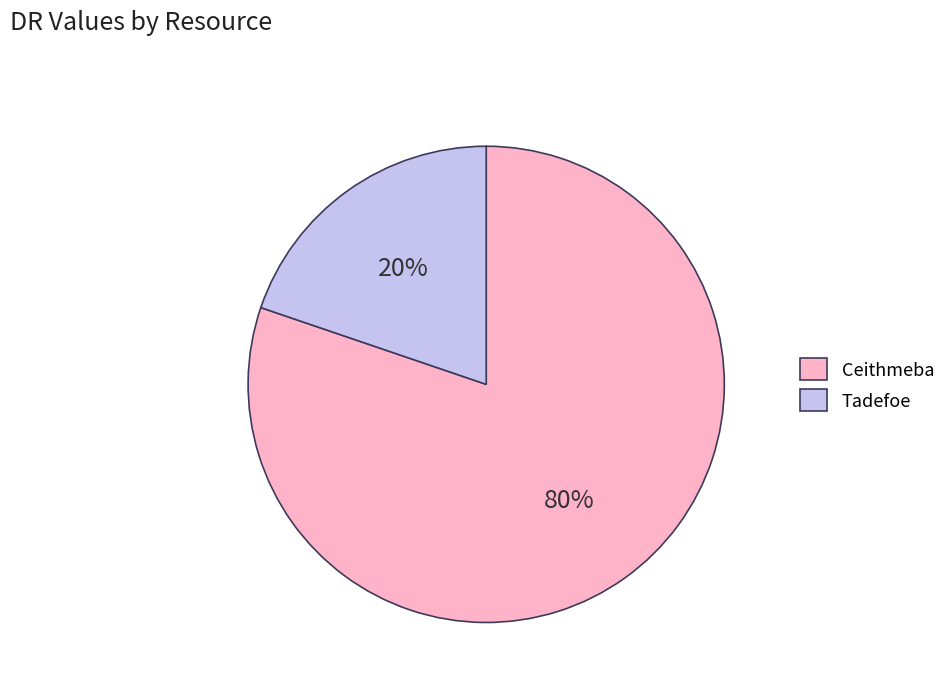

Which category has the smallest portion of the pie?

Tadefoe